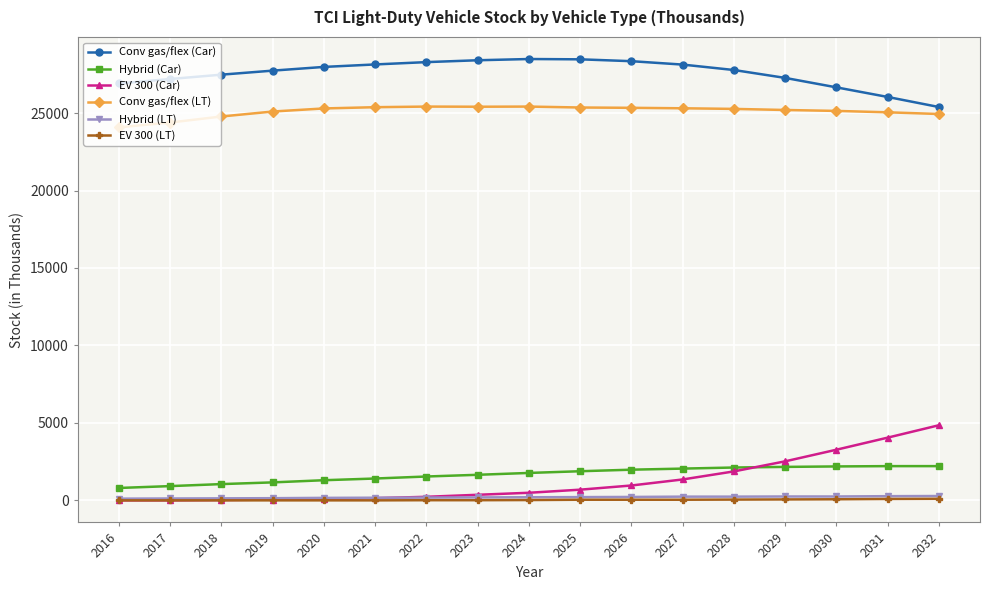

What is the value of the Hybrid (LT) point at the 9th from the left?

200